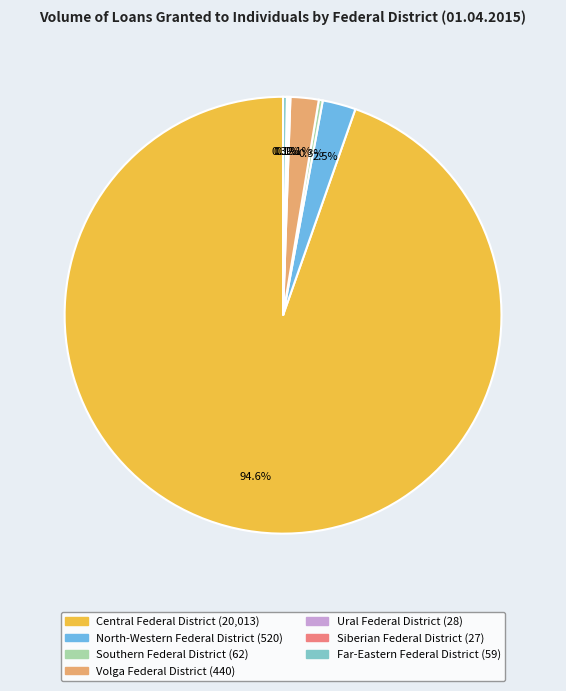

To the nearest percent, what is the average slice percentage?

14%